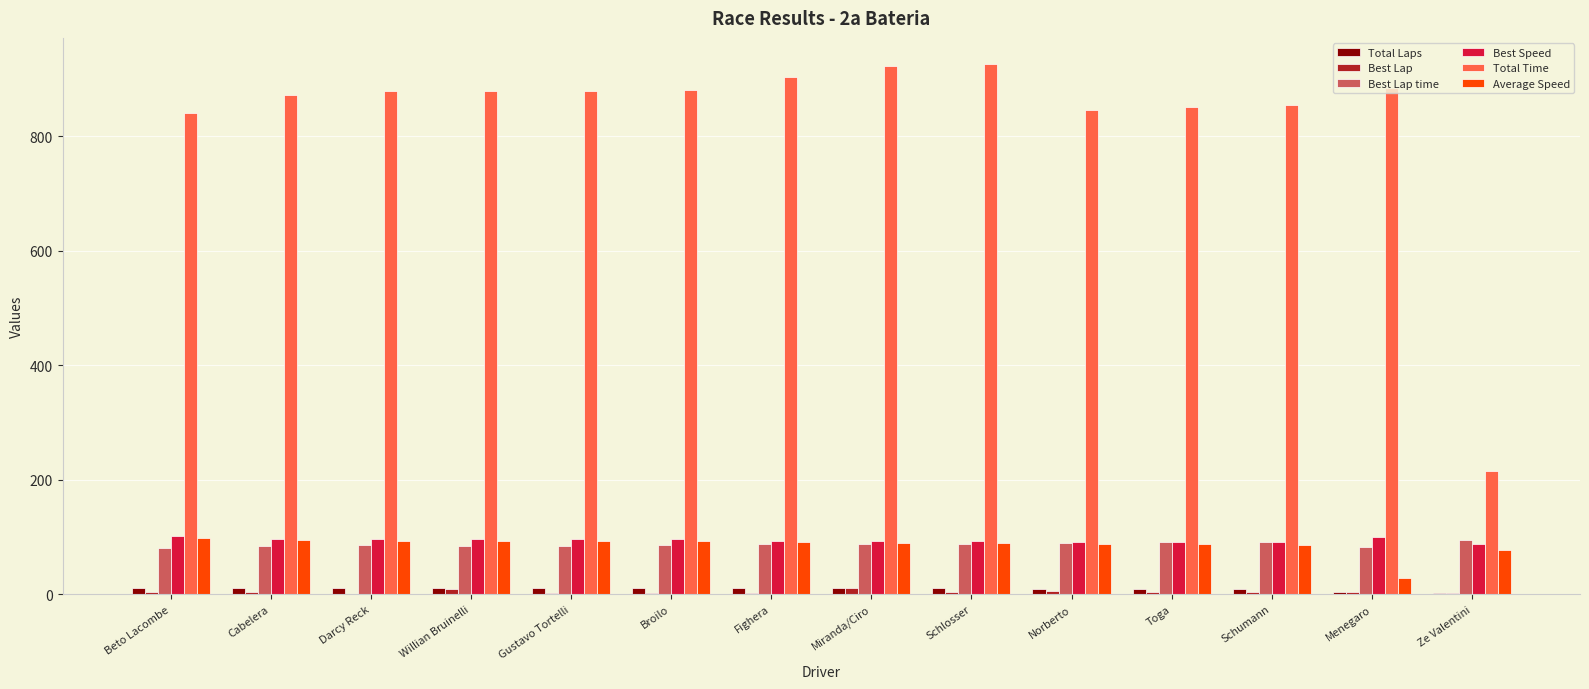

The Best Speed series shows 96.9 at Cabelera. True or false?

True